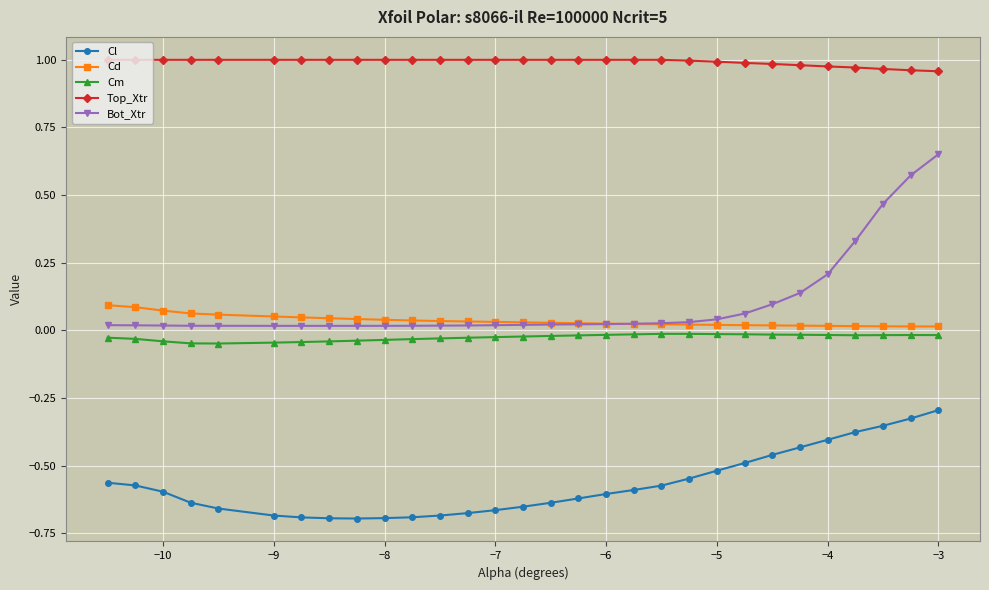

Which series has the largest total across all categories?

Top_Xtr